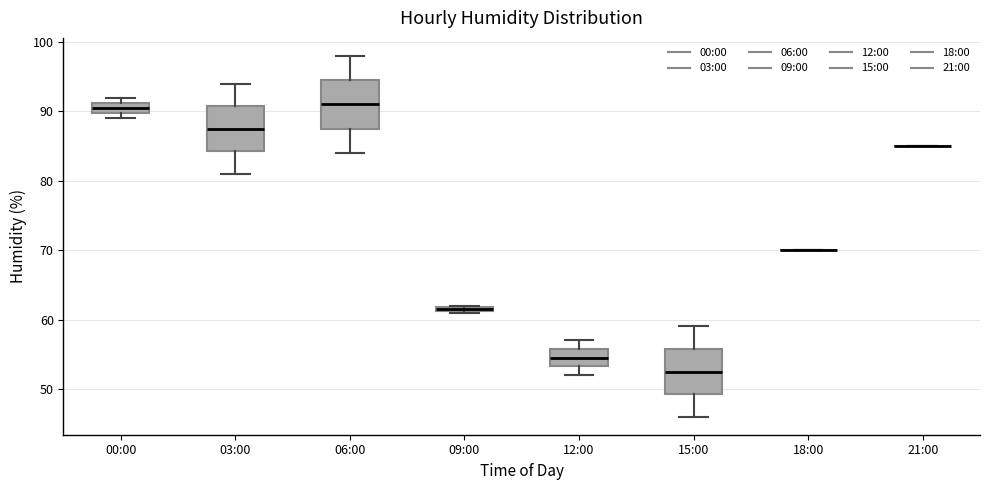

Where is the upper edge of the box for 00:00 on the y-axis? The values are not printed on the chart, so give them approximately, as read against the axis.

91